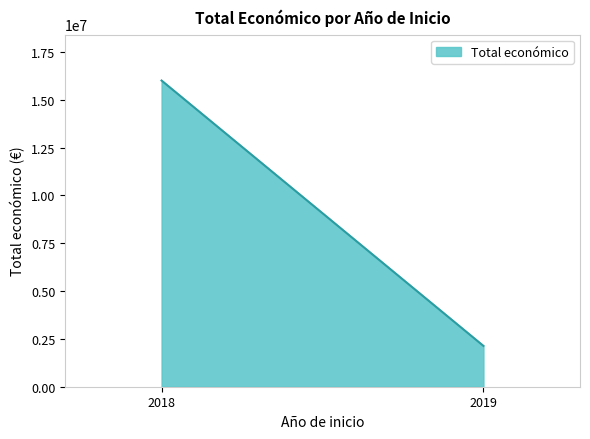

Does the chart display data point markers on the line(s)?

No